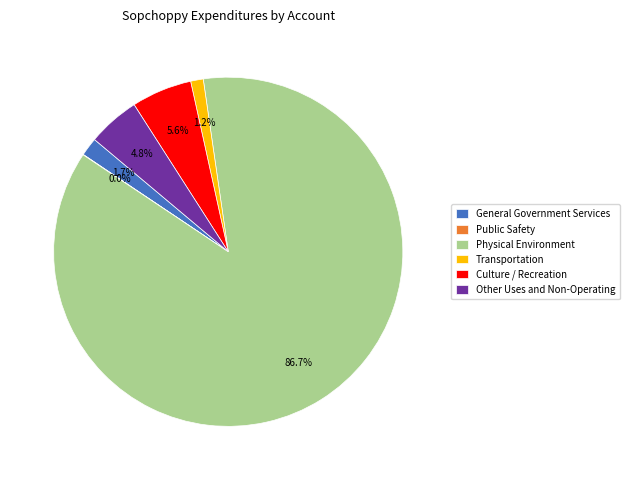

Does Other Uses and Non-Operating represent more than half of the total?

No